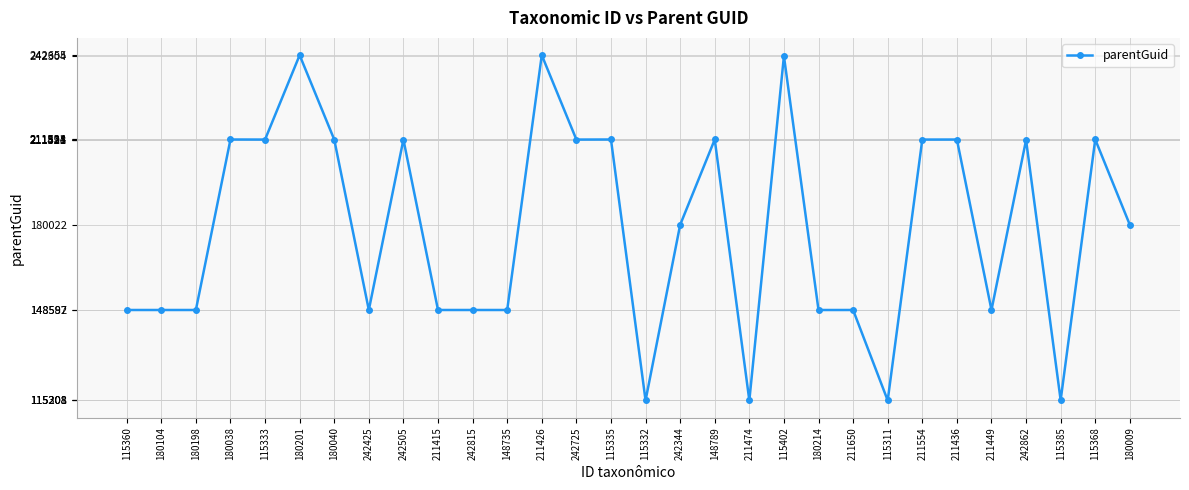

The value at 180201 is 242655. True or false?

True